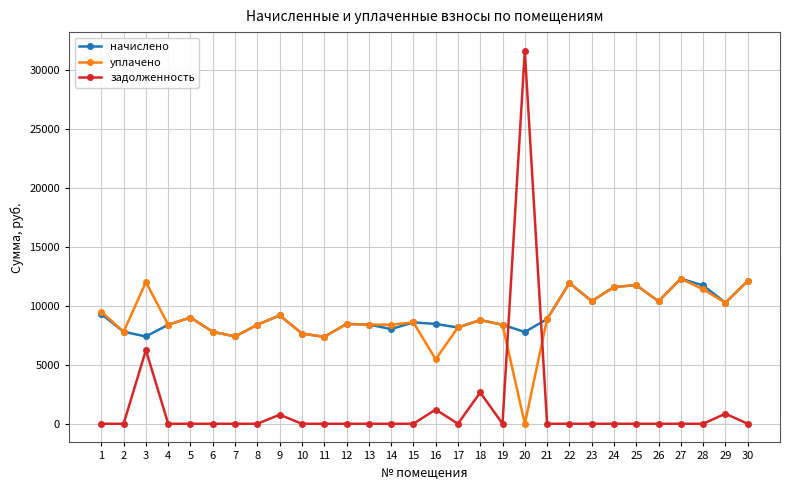

In начислено, how many points are lower than both neighbors (excluding endpoints)?

9